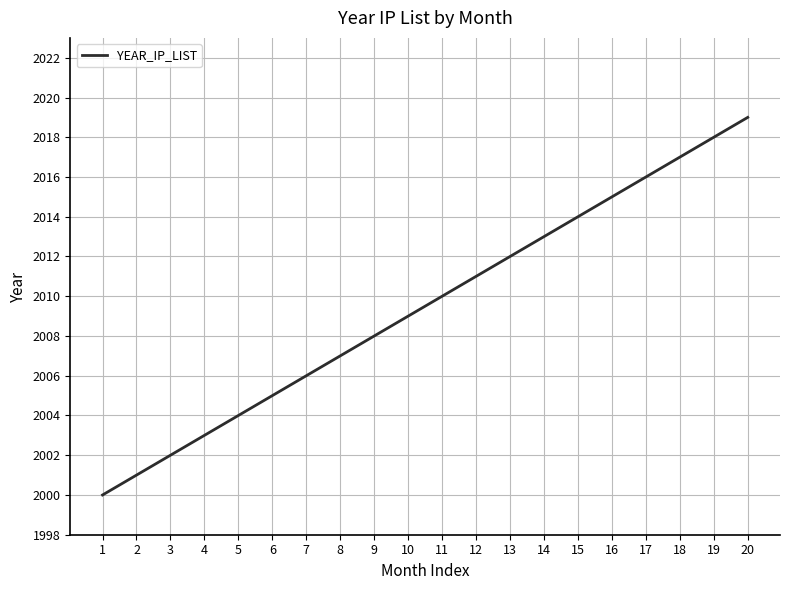

At which label is the value closest to 2009?

10